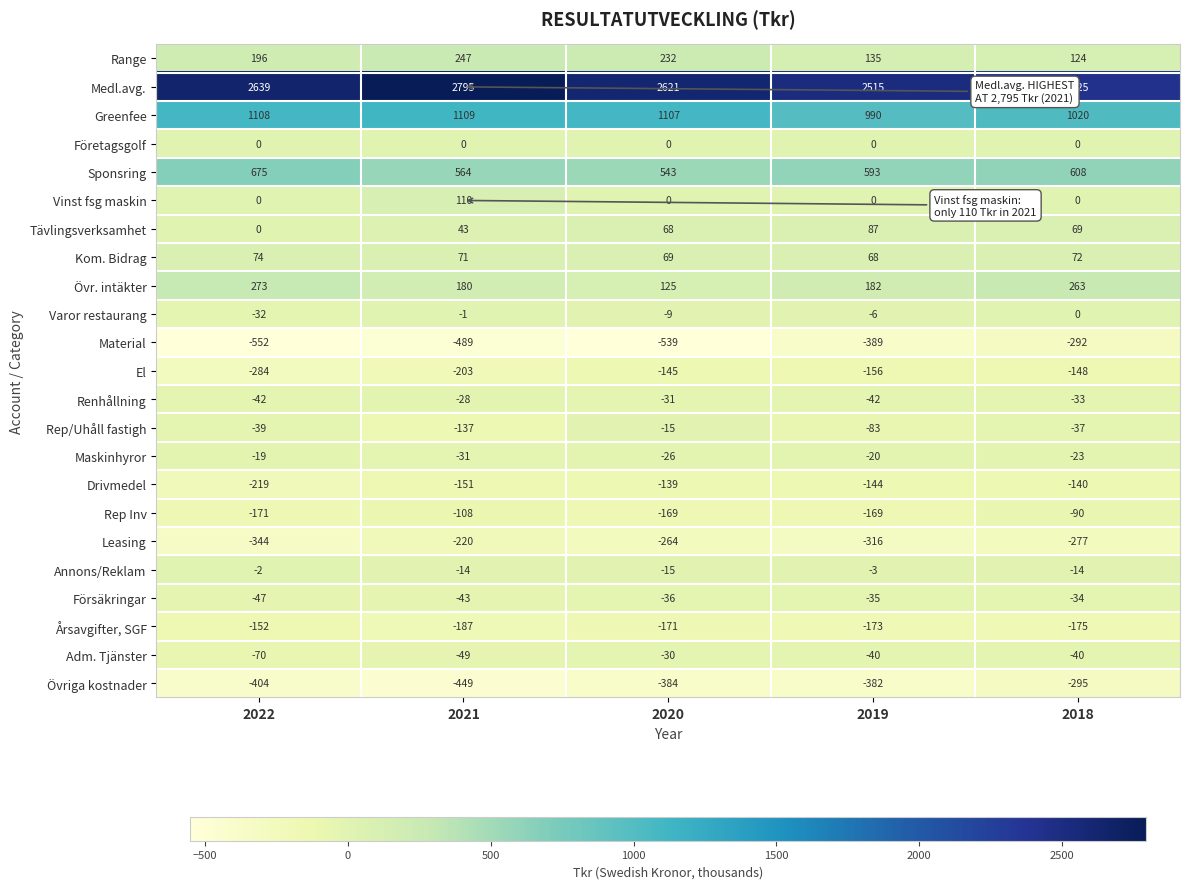

The value of Renhållning at 2019 is -42. True or false?

True